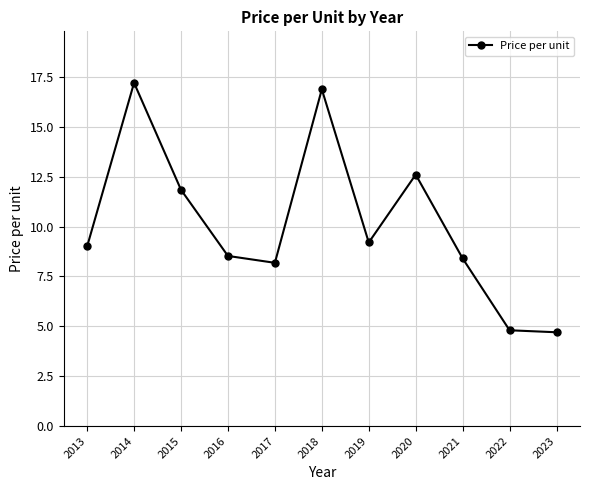

At which label is the value closest to 10?

2019